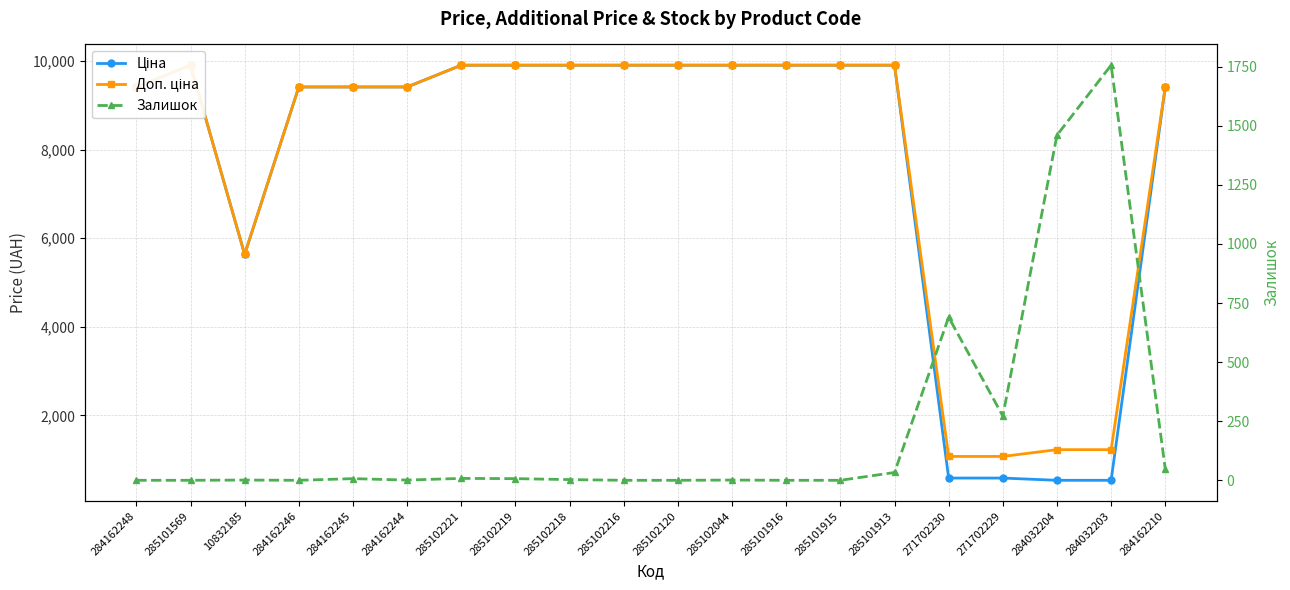

What is the value of the Залишок point at the 20th from the left?

48.0